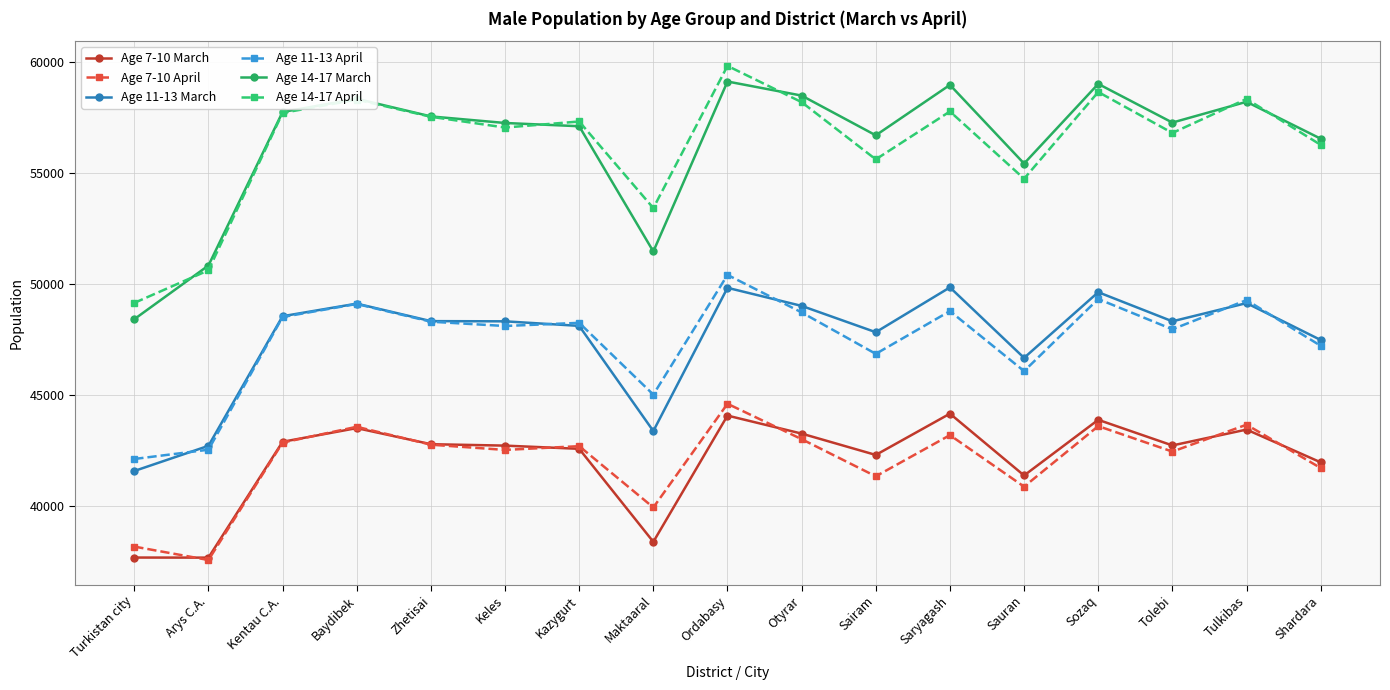

Where is the first local maximum for Age 7-10 April?

Baydibek